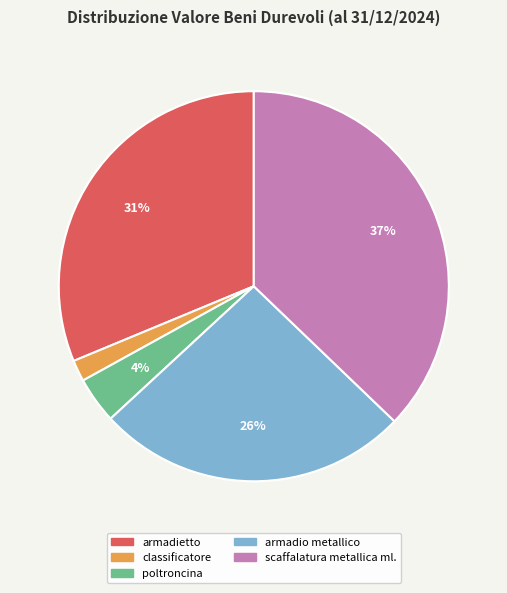

Do armadio metallico and armadietto together represent more than half of the pie?

Yes